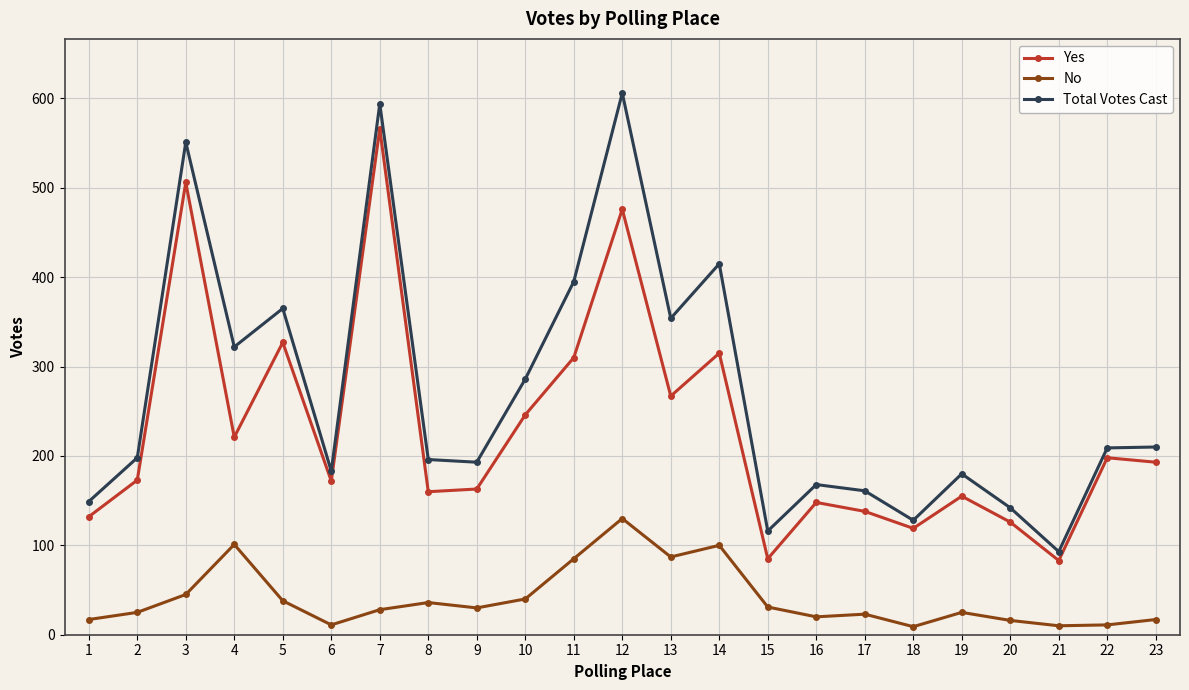

Which category has the highest value in the Total Votes Cast series?

12